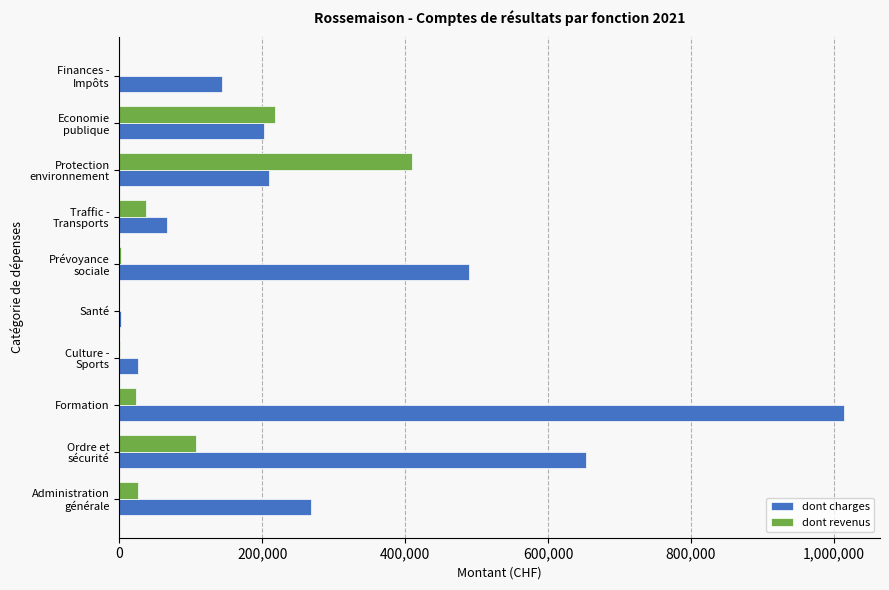

How many values in the dont revenus series exceed 26115?

5